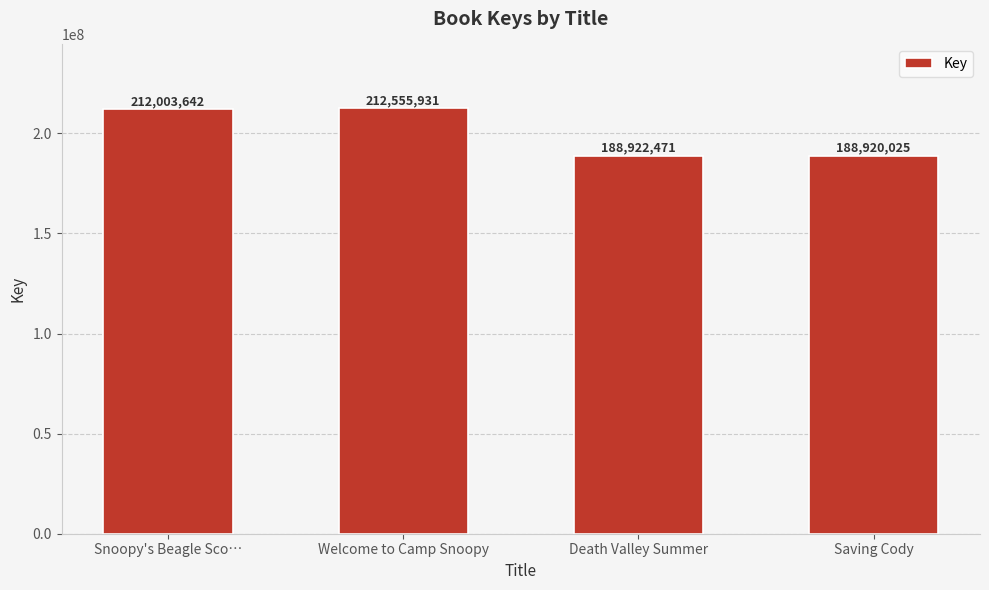

Reading right to left, extract all data points from this chart.

Saving Cody=188920025	Death Valley Summer=188922471	Welcome to Camp Snoopy=212555931	Snoopy's Beagle Sco…=212003642